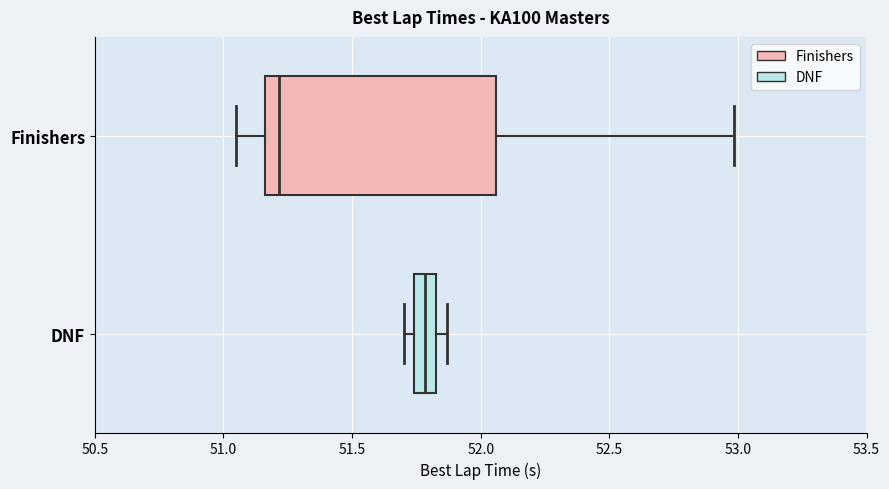

Which box's median line is the furthest to the right?

DNF